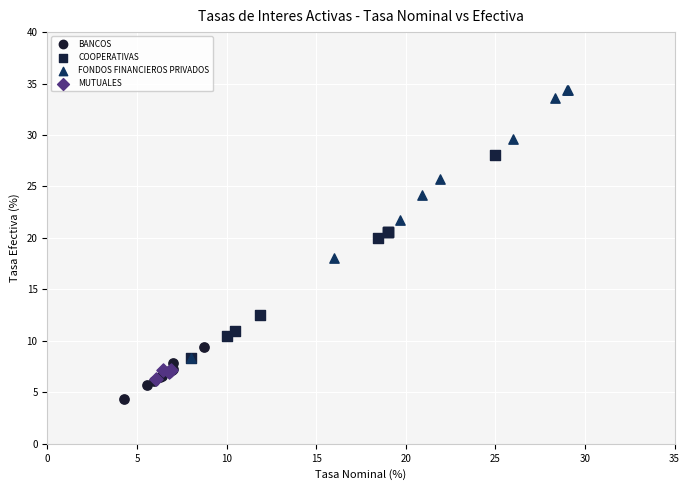

Which series has the widest spread of Y values?

FONDOS FINANCIEROS PRIVADOS